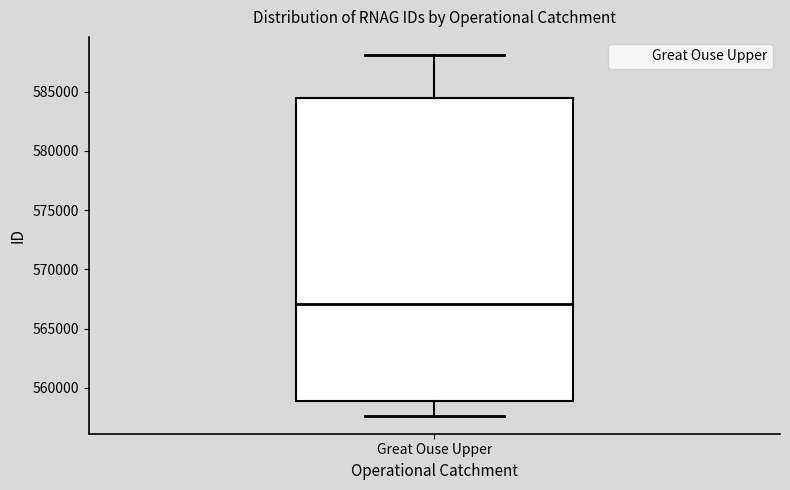

Where does the upper whisker of the box for Great Ouse Upper end on the y-axis? The values are not printed on the chart, so give them approximately, as read against the axis.

588000